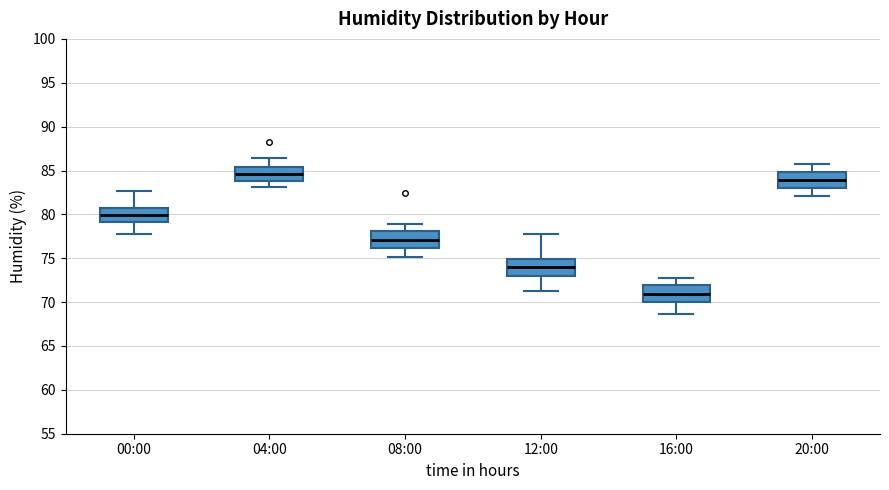

Where does the upper whisker of the box for 04:00 end on the y-axis? The values are not printed on the chart, so give them approximately, as read against the axis.

86.5